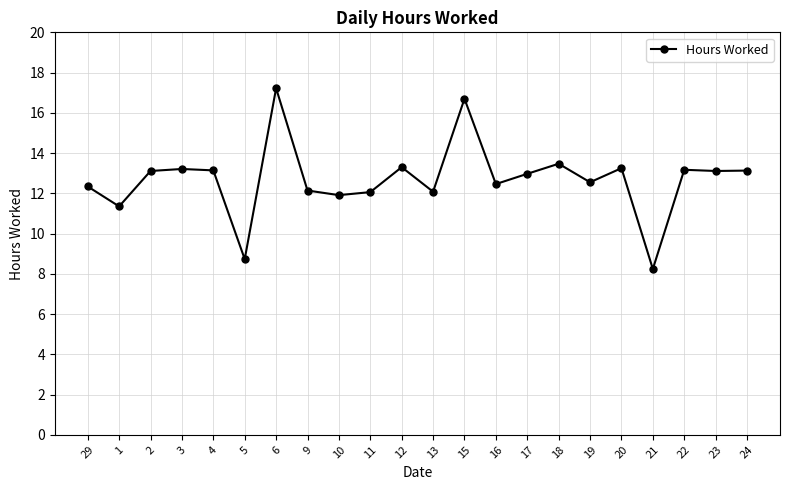

What is the change in value from 29 to 2?

+0.8